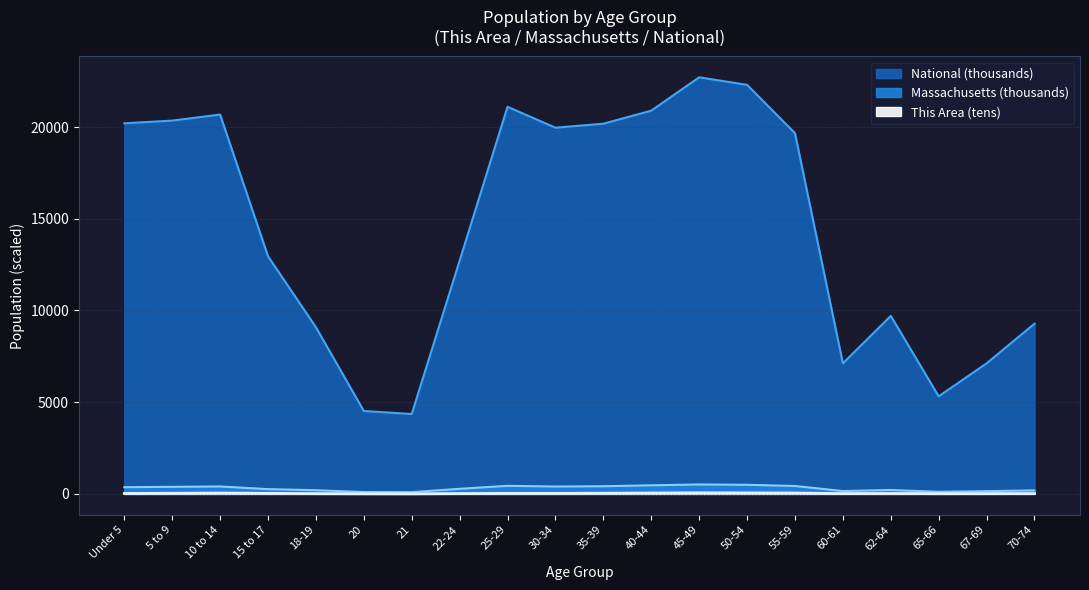

True or false: This Area has more than 1 interior local peaks.

True